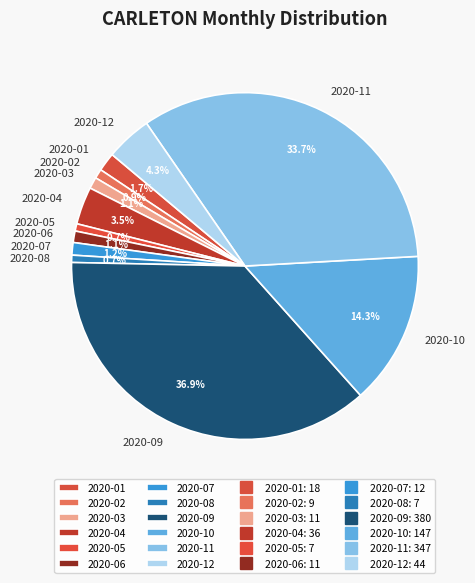

Which slice is the largest?

2020-09